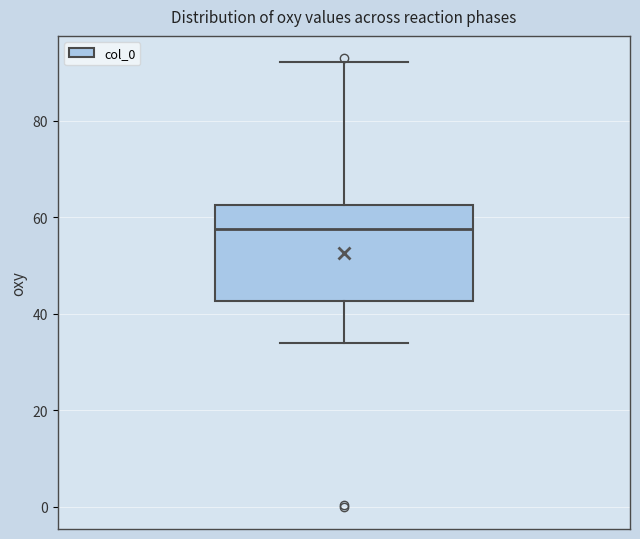

Read this box plot against the y-axis: the position of the median line, the range covered by the box, and the ends of both whiskers. The values are not printed on the chart, so give them approximately, as read against the axis.

median 58, box 42 to 62, whiskers 34 to 92